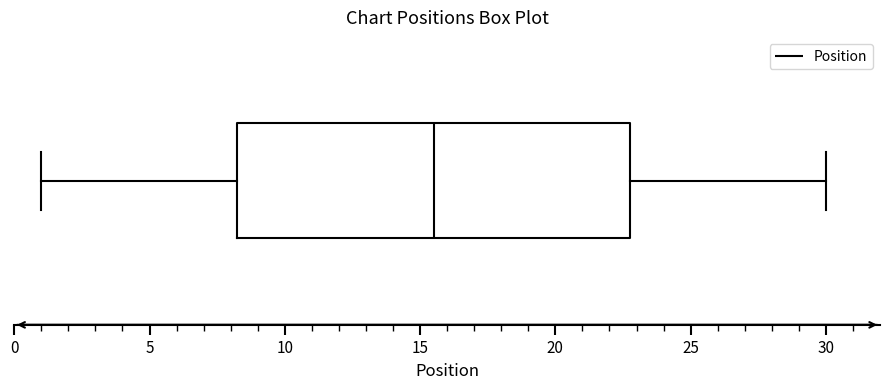

Transcribe this box plot: give where the median line is, the range the box spans, and where the two whiskers end, as read against the x-axis. The values are not printed on the chart, so give them approximately, as read against the axis.

median 15.5, box 8.5 to 23.0, whiskers 1.0 to 30.0